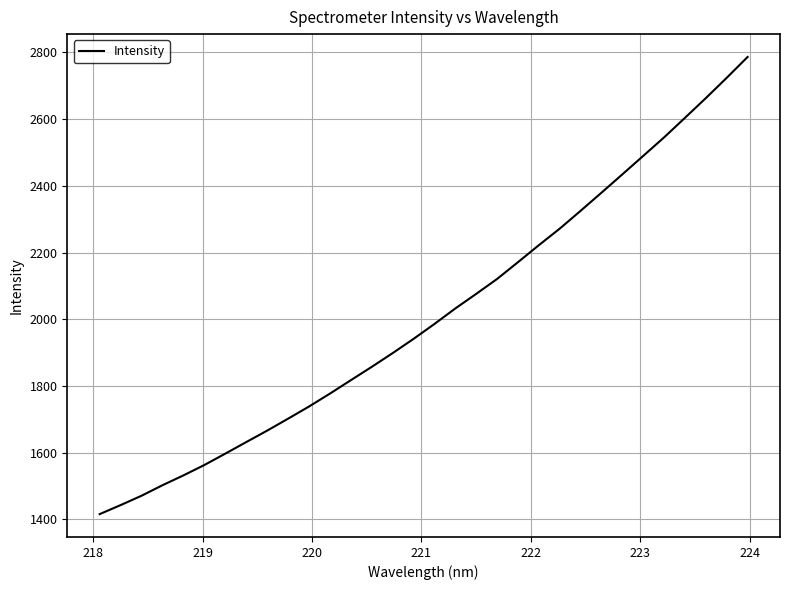

What is the minimum value shown in the chart?

1415.7